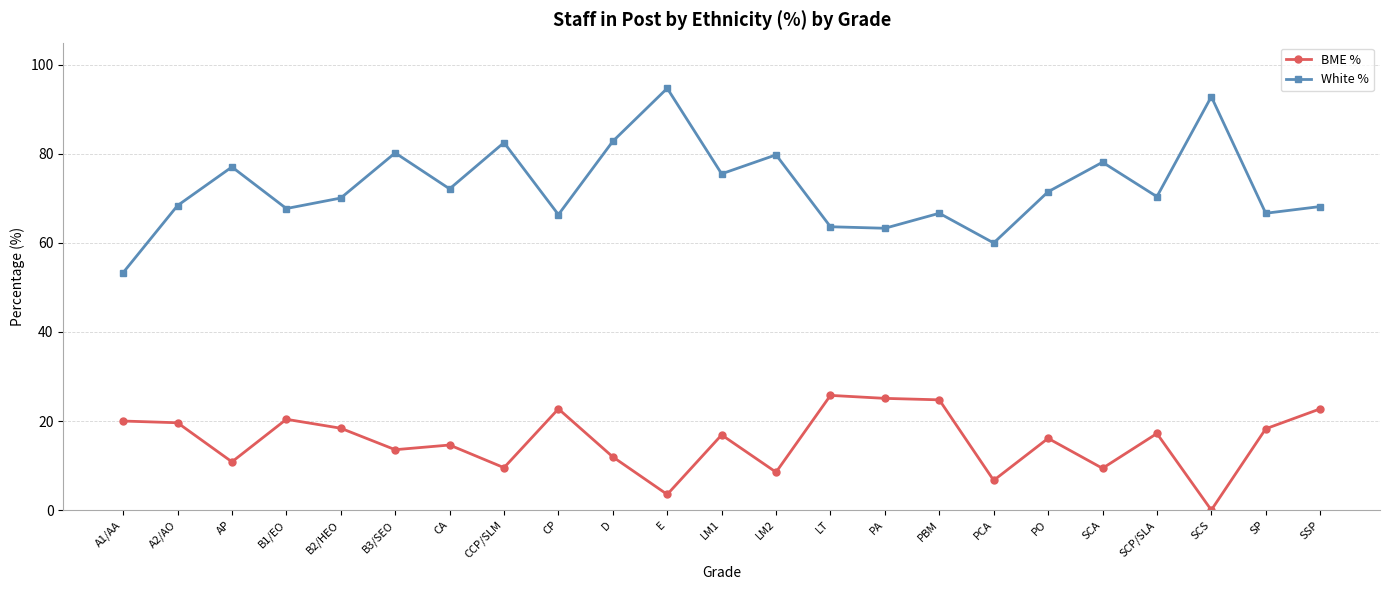

True or false: White % and BME % cross at least once.

False